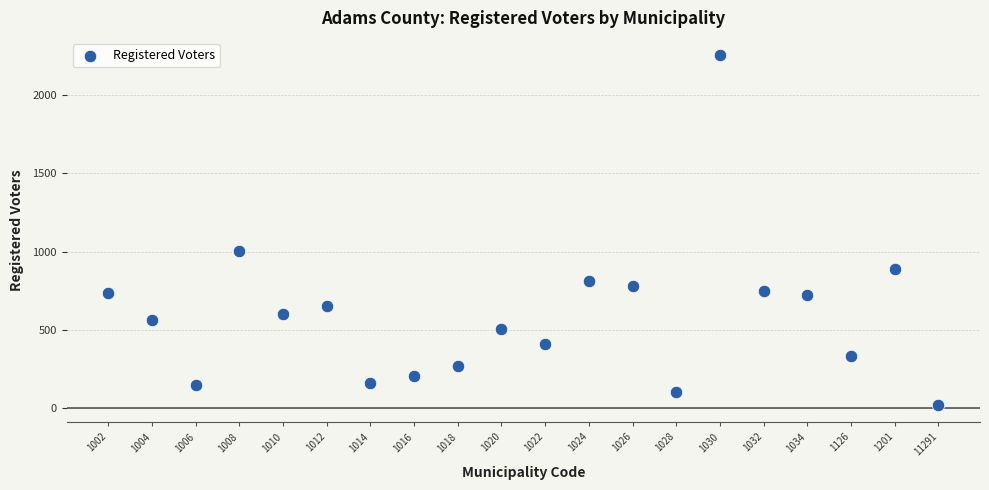

What is the range of Y values (max minus min)?

2231